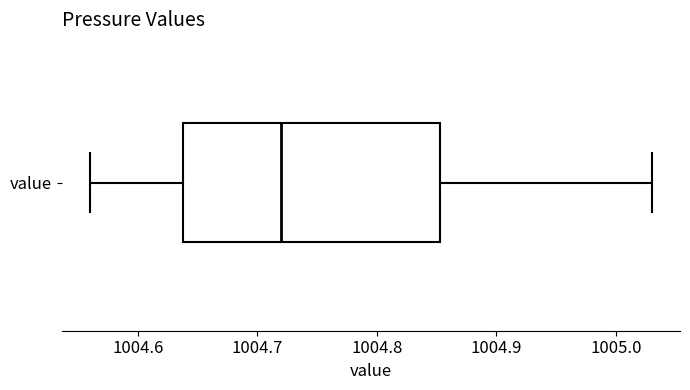

Where does the right whisker of the box for value end on the x-axis? The values are not printed on the chart, so give them approximately, as read against the axis.

1005.03